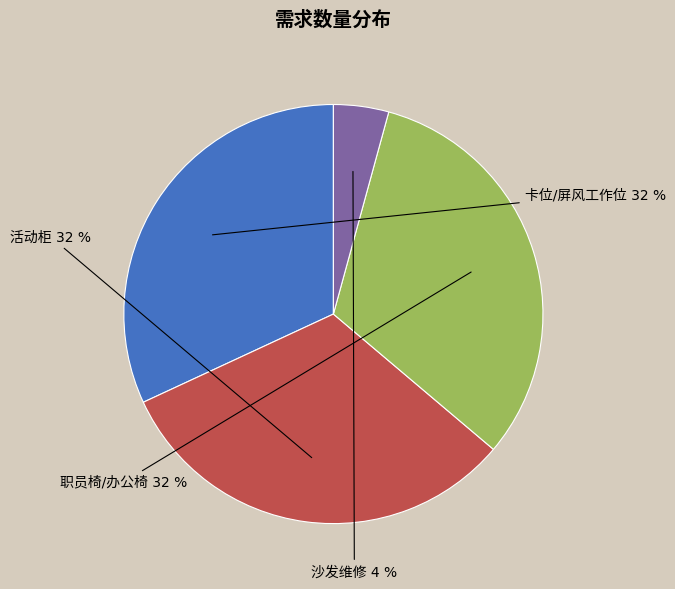

Is it true that 职员椅/办公椅 is 32% of the pie?

True